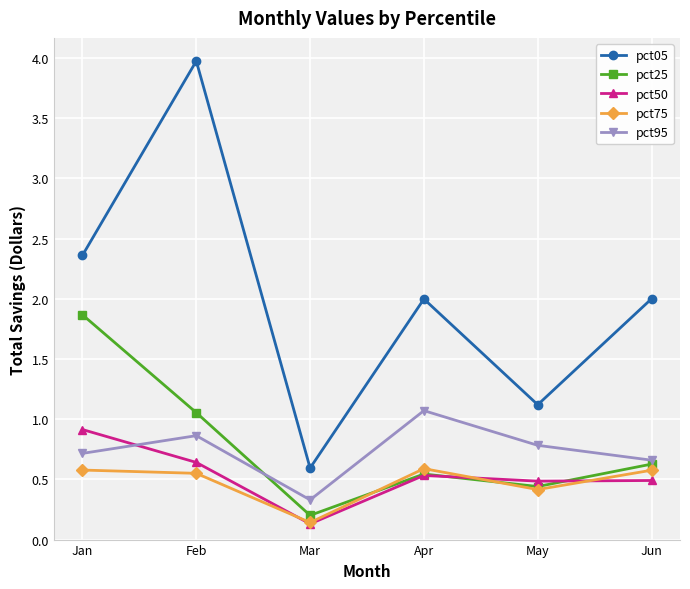

True or false: pct05 has more than 0 points higher than both neighbors.

True